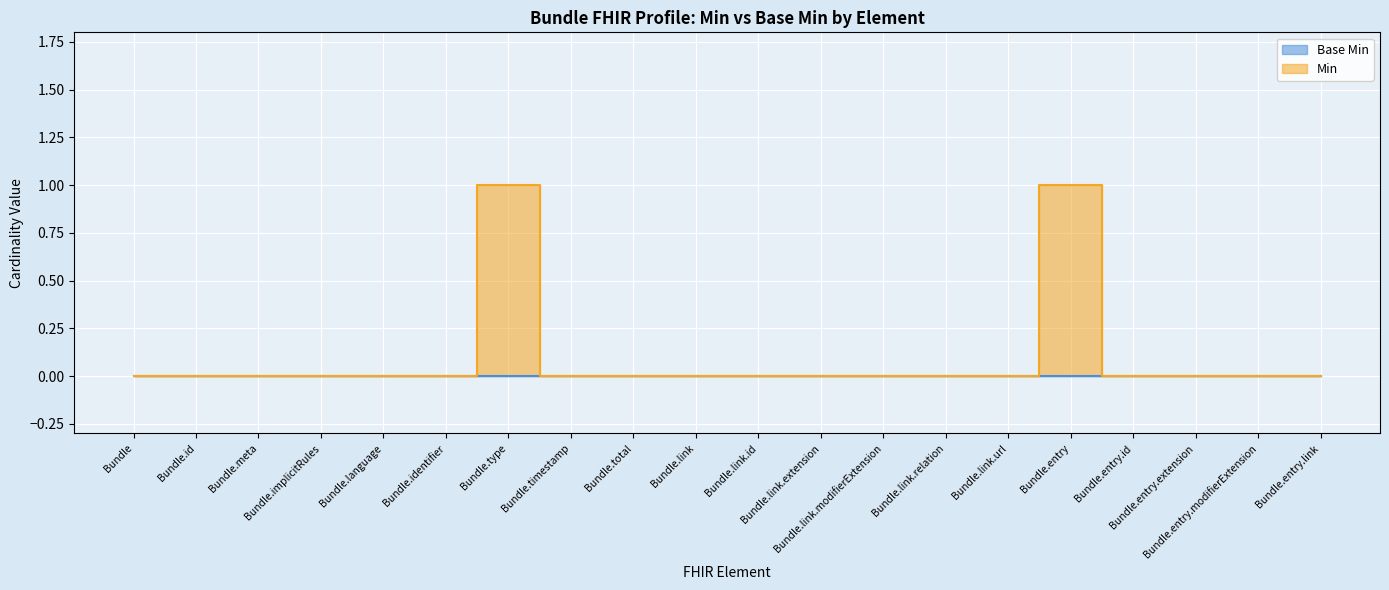

True or false: the data shows -1 at Bundle.language.

False